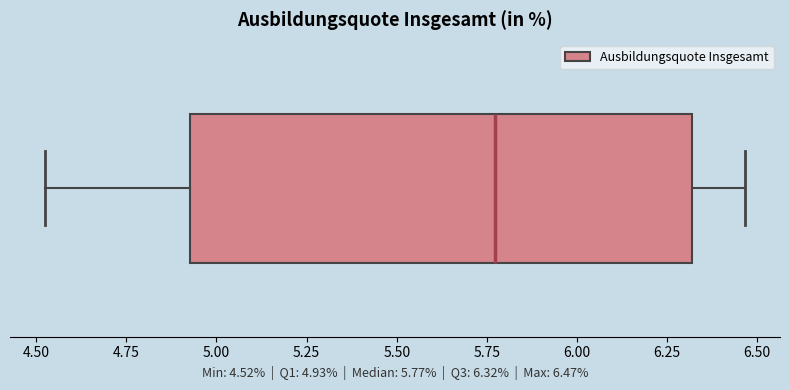

Read this box plot against the x-axis: the position of the median line, the range covered by the box, and the ends of both whiskers. The values are not printed on the chart, so give them approximately, as read against the axis.

median 5.75, box 4.95 to 6.30, whiskers 4.50 to 6.45